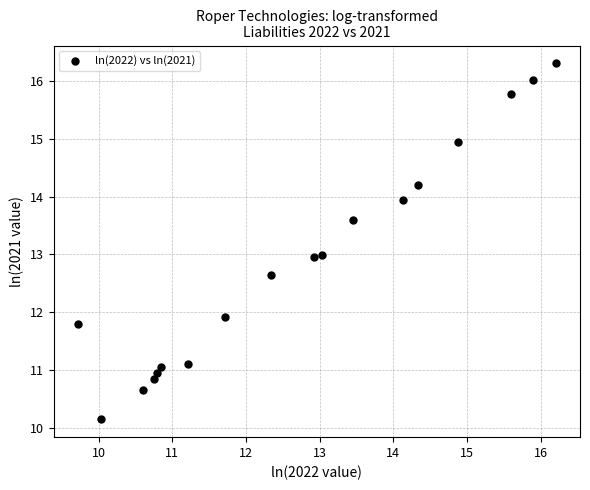

What is the range of Y values (max minus min)?

6.2